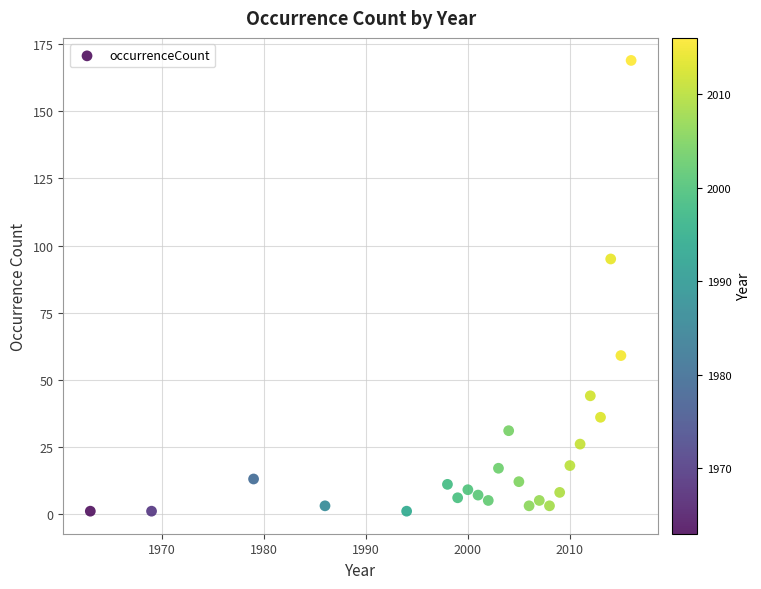

What Y value in the scatter plot is closest to 85?

95